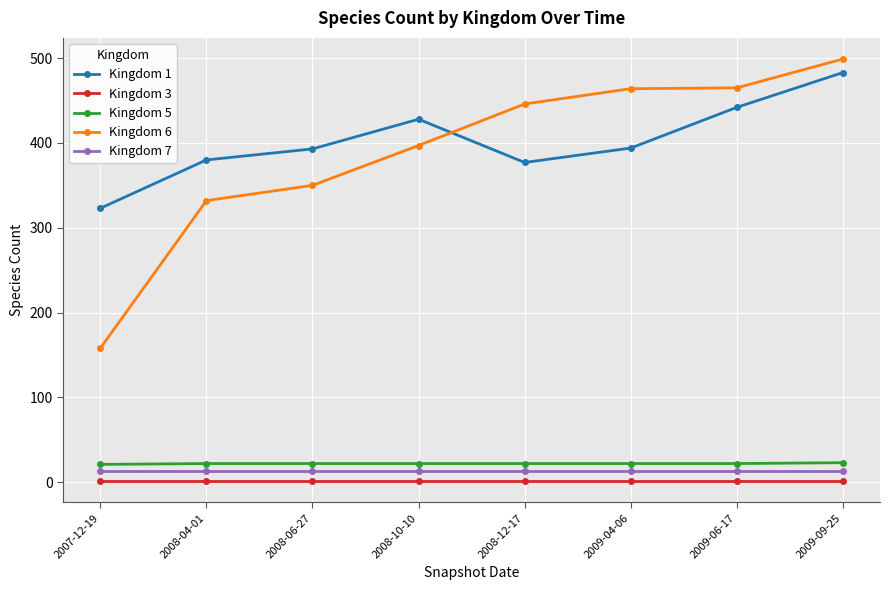

Is it true that Kingdom 1 equals 428 at 2008-10-10?

True